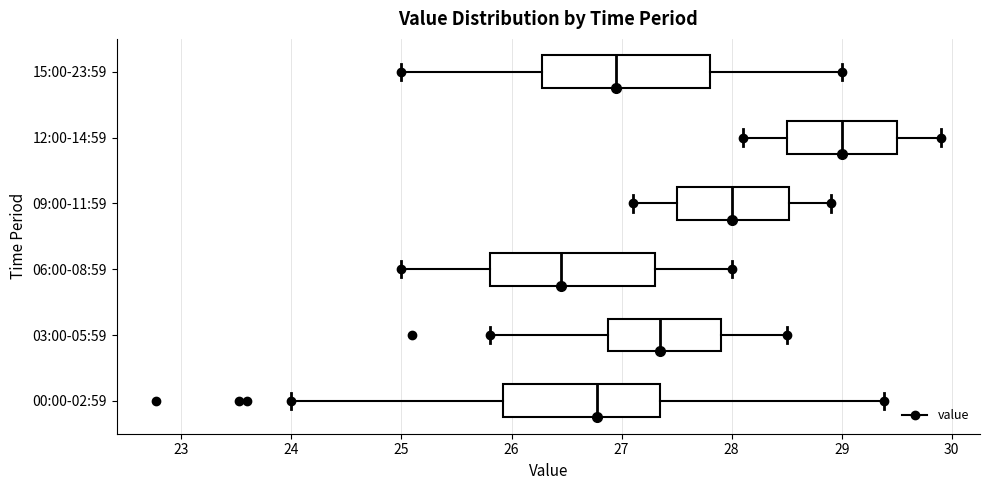

Which box has the furthest to the right median line?

12:00-14:59